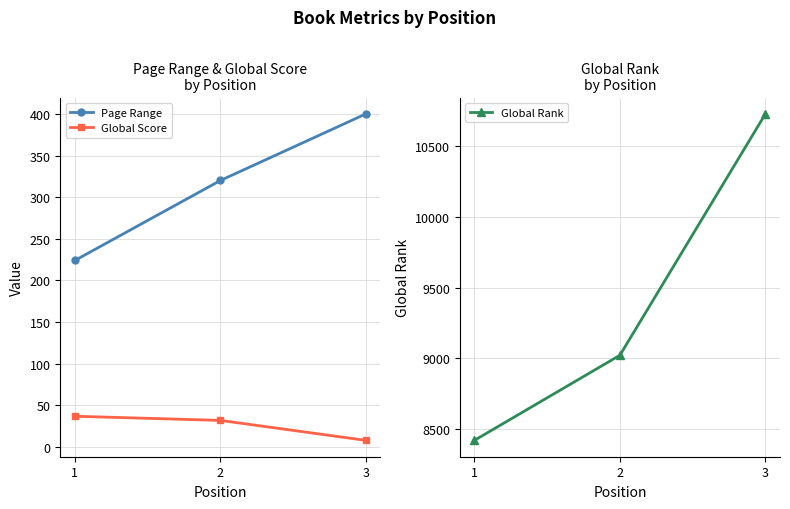

What is the difference between the second highest and minimum values in the Global Score series?

24